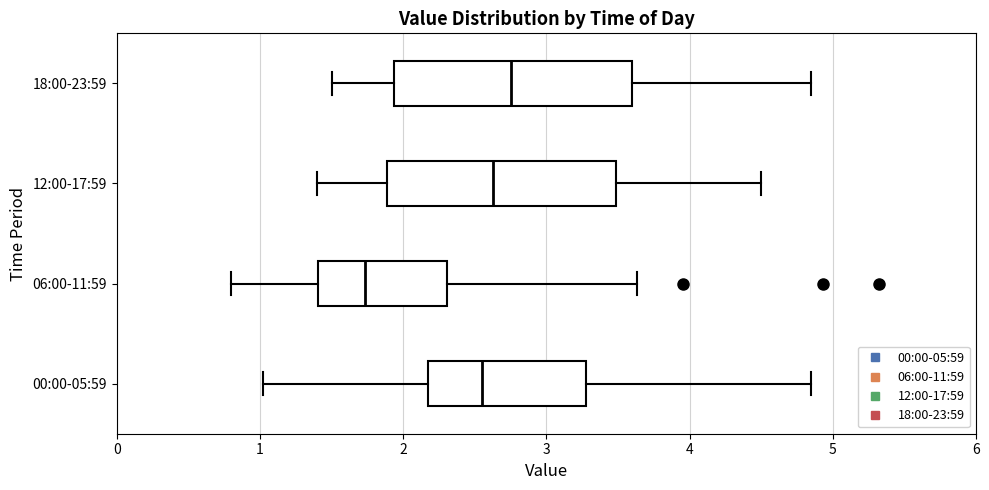

Which box's median line is the furthest to the right?

18:00-23:59